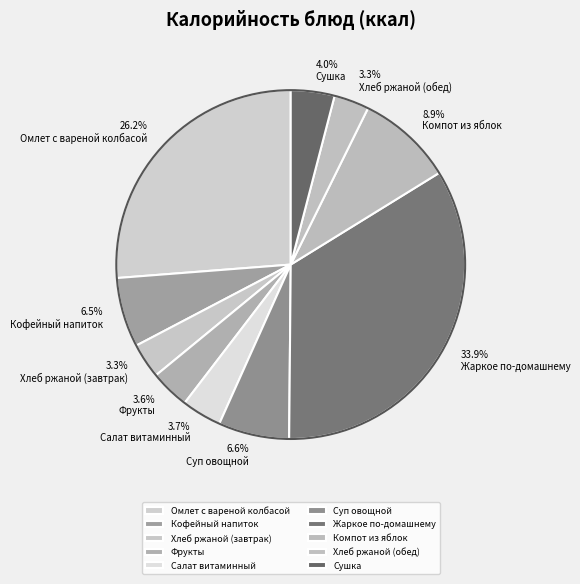

Count the number of slices in the pie.

10